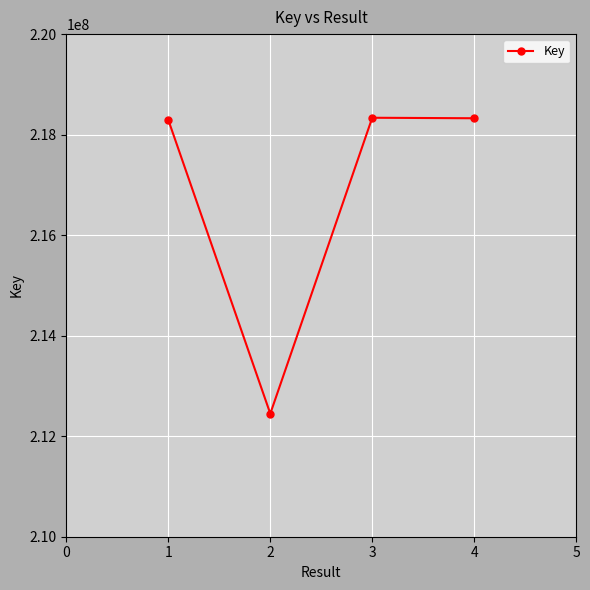

What is the change in value from 1 to 2?

-5841758